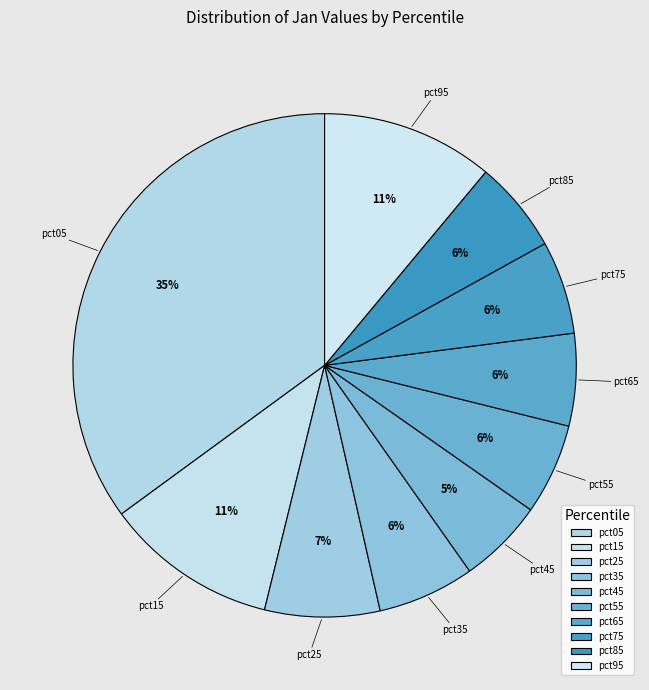

Which category has the biggest portion of the pie?

pct05